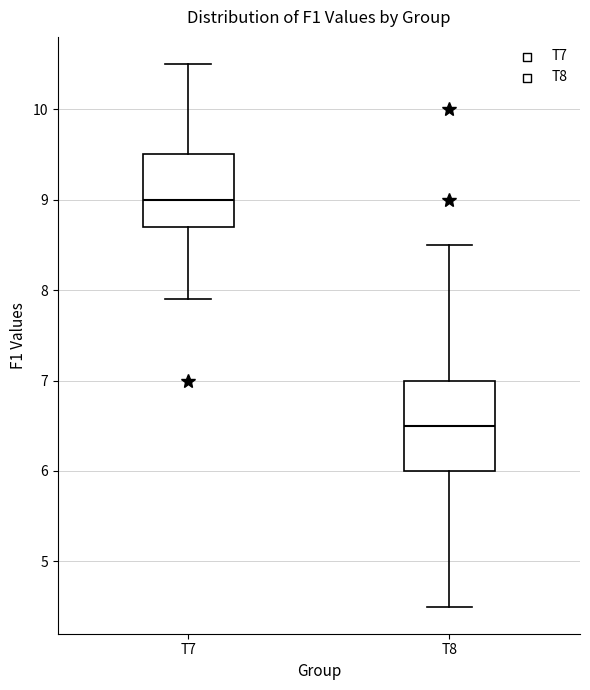

Which box's median line is the highest?

T7